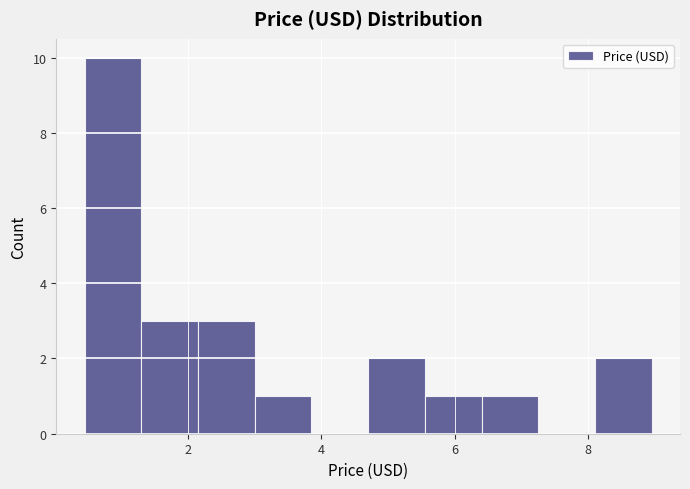

Reading left to right, transcribe this chart: for each bar, give the range it covers on the x-axis and its height. Neither the bar edges nor the heights are printed on the chart, so give them approximately, as read against the axes.

0.45 to 1.30: 10
1.30 to 2.15: 3
2.15 to 3.00: 3
3.00 to 3.85: 1
3.85 to 4.70: 0
4.70 to 5.55: 2
5.55 to 6.40: 1
6.40 to 7.25: 1
7.25 to 8.10: 0
8.10 to 8.95: 2